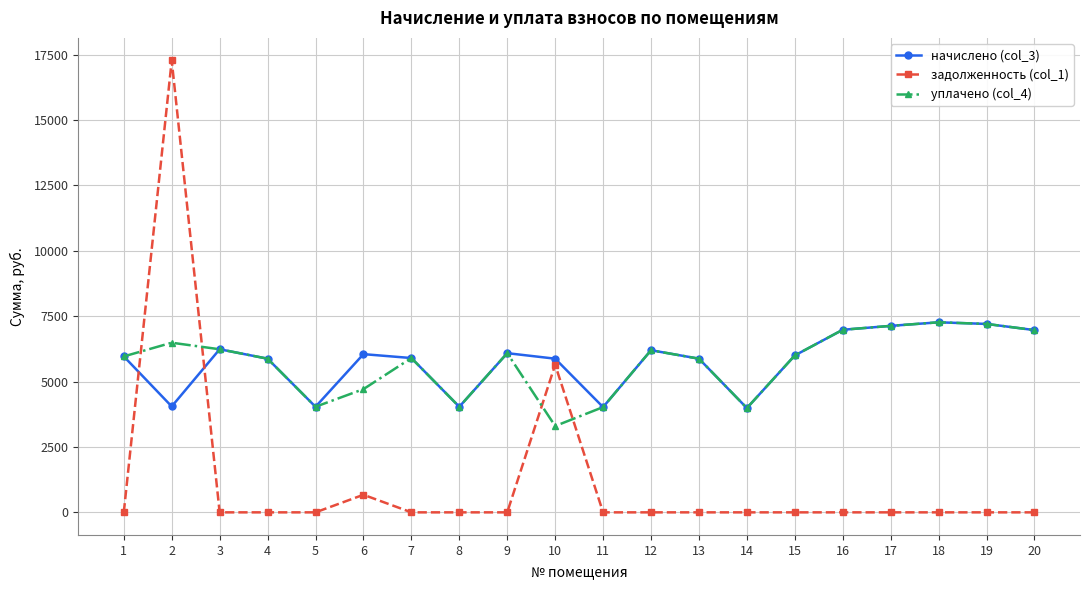

How many values in the начислено (col_3) series exceed 5998?

10